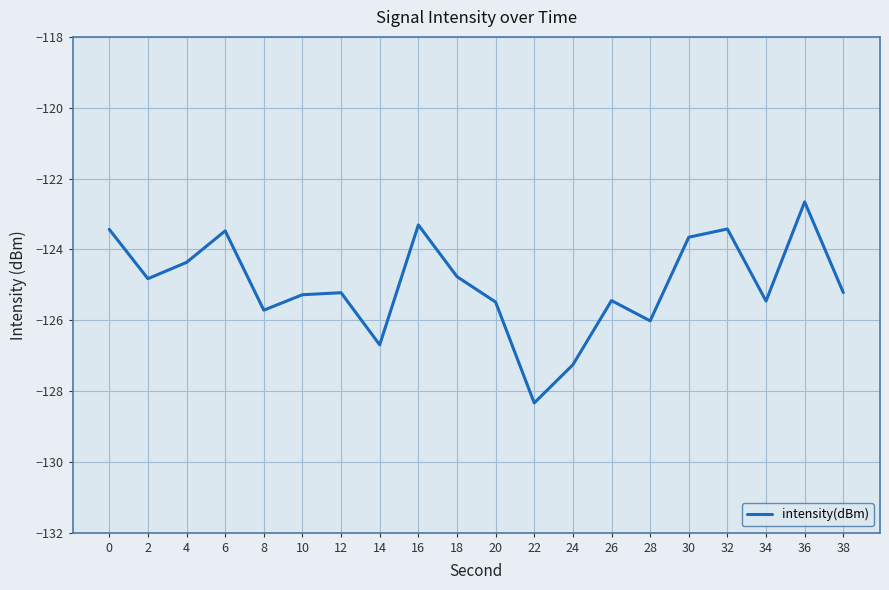

At which category does the data reach its first local valley?

2